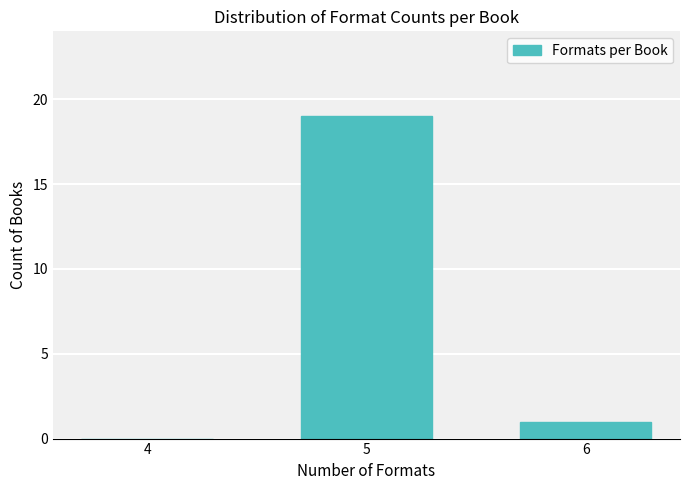

Reading right to left, transcribe all the data shown in this chart.

6=1	5=19	4=0